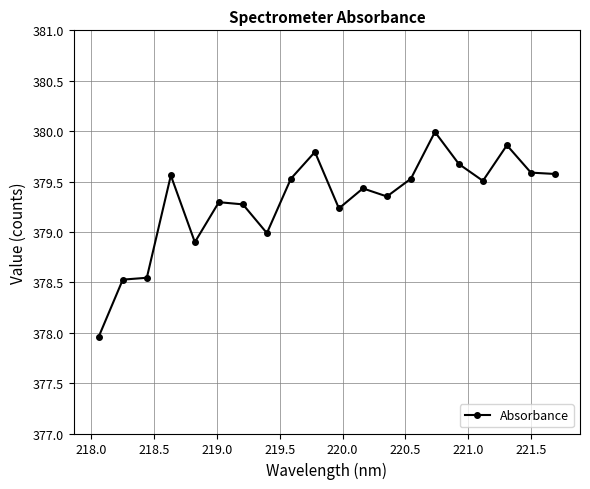

What is the maximum value shown in the chart?

380.0